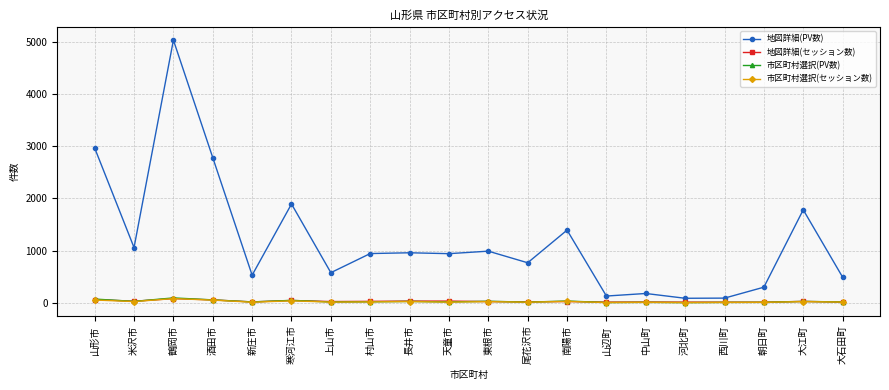

At how many categories does at least one series exceed 4116?

1